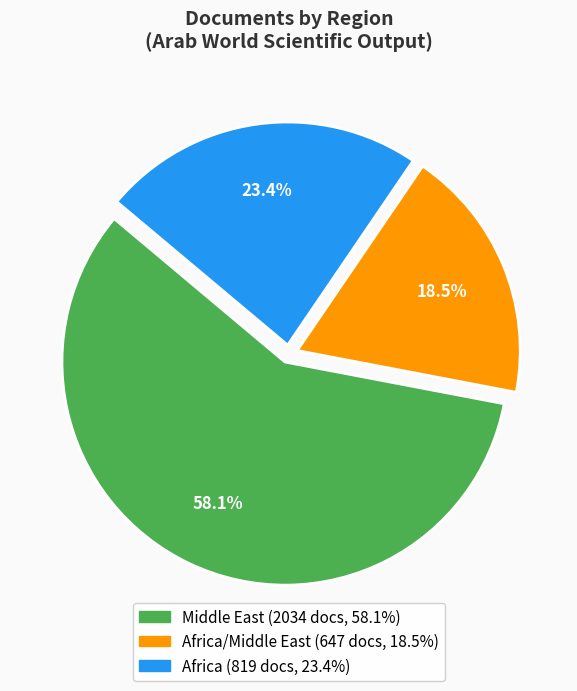

Is there a majority slice in this chart?

Yes